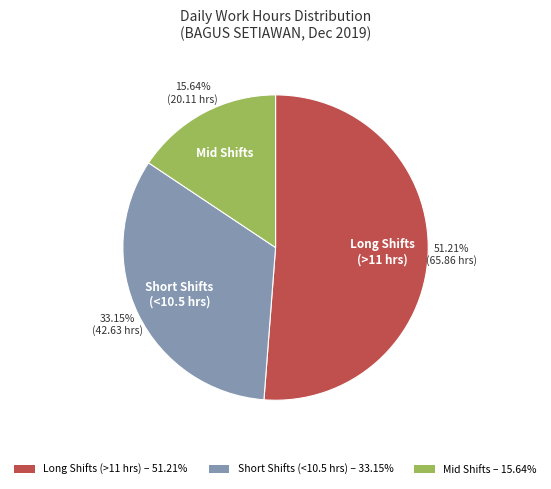

Is there any slice that represents more than half of the pie?

Yes